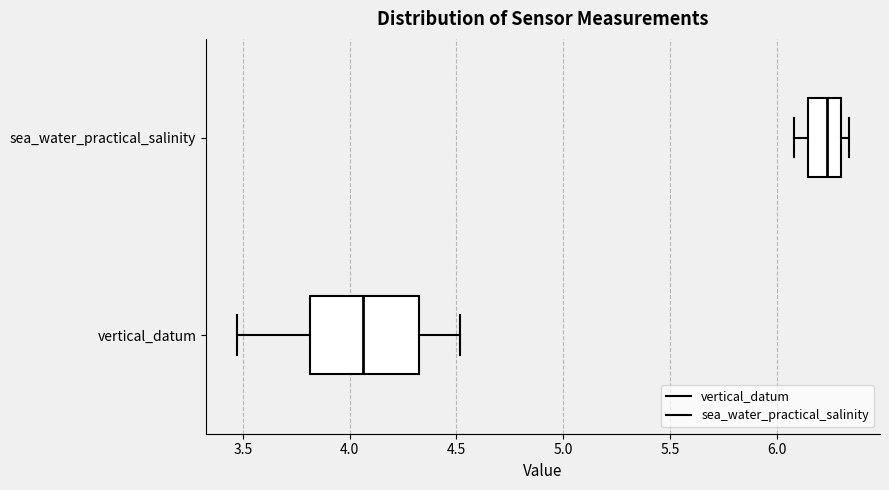

Reading bottom to top, read every box against the x-axis: the position of its median line, the range the box covers, and the ends of its whiskers. The values are not printed on the chart, so give them approximately, as read against the axis.

vertical_datum: median 4.05, box 3.80 to 4.35, whiskers 3.45 to 4.50
sea_water_practical_salinity: median 6.25, box 6.15 to 6.30, whiskers 6.10 to 6.35